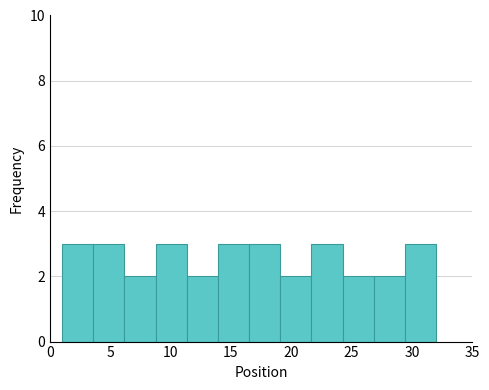

Reading left to right, list every bar in this chart as the range it spans on the x-axis followed by its height. Neither the bar edges nor the heights are printed on the chart, so give them approximately, as read against the axes.

1.0 to 3.5: 3
3.5 to 6.0: 3
6.0 to 9.0: 2
9.0 to 11.5: 3
11.5 to 14.0: 2
14.0 to 16.5: 3
16.5 to 19.0: 3
19.0 to 21.5: 2
21.5 to 24.5: 3
24.5 to 27.0: 2
27.0 to 29.5: 2
29.5 to 32.0: 3